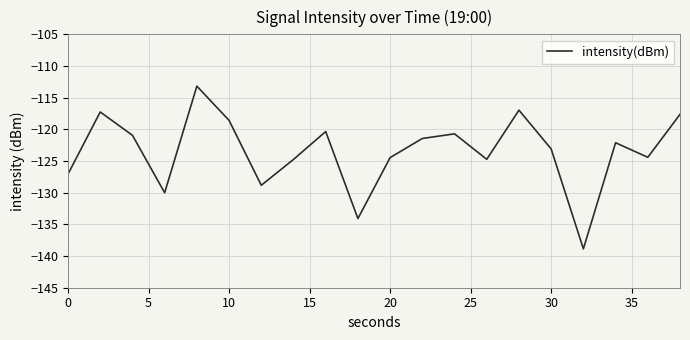

What is the difference between the maximum and minimum values?

25.7